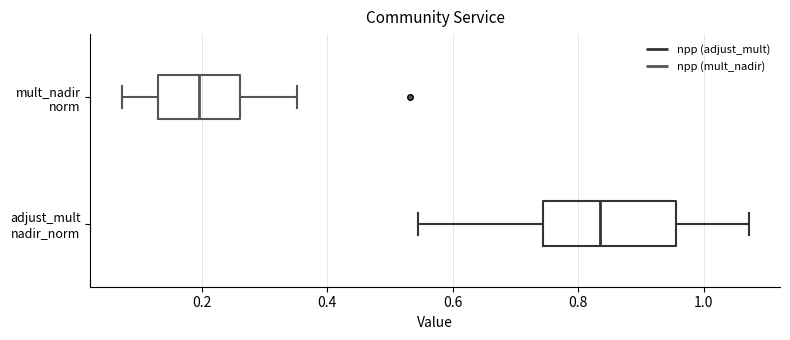

Where is the right edge of the box for adjust_mult nadir_norm on the x-axis? The values are not printed on the chart, so give them approximately, as read against the axis.

0.96